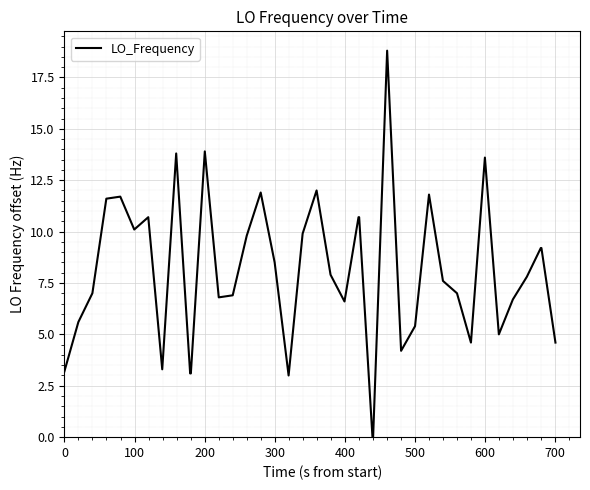

What is the difference between the maximum and minimum values?

18.8